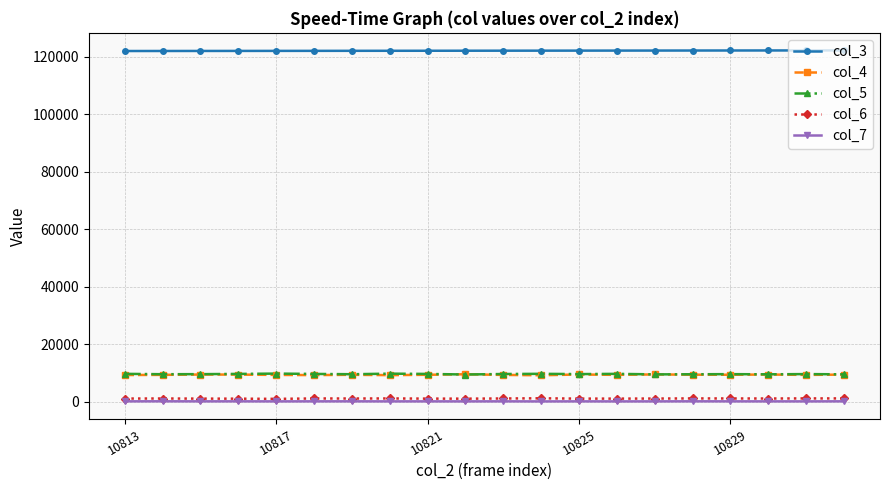

True or false: col_7 and col_5 cross at least once.

False